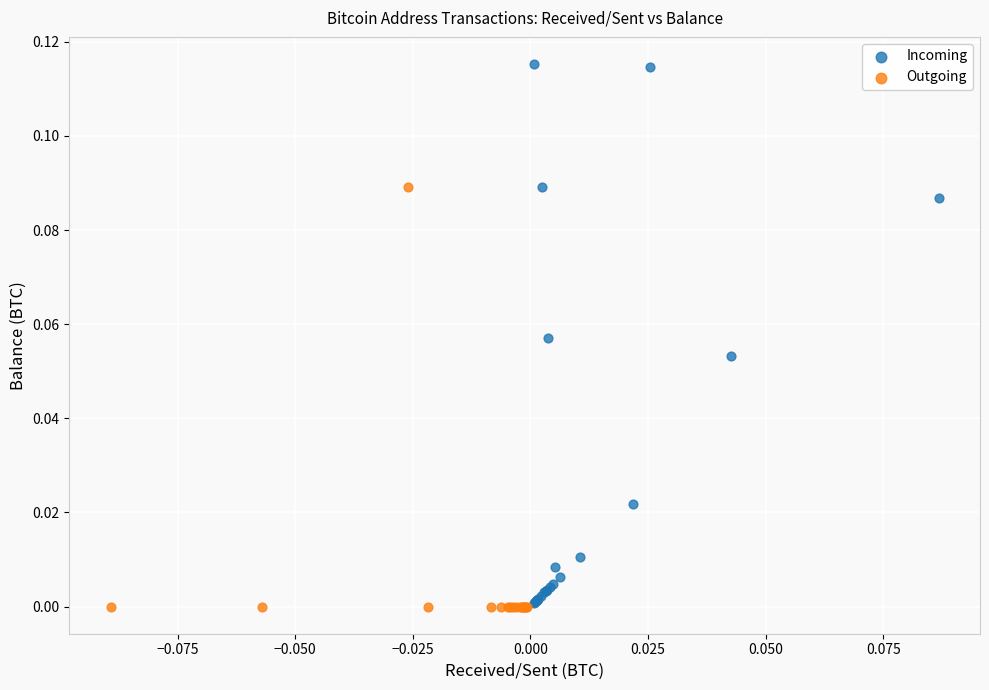

Which series has the largest Y range (max minus min)?

Incoming